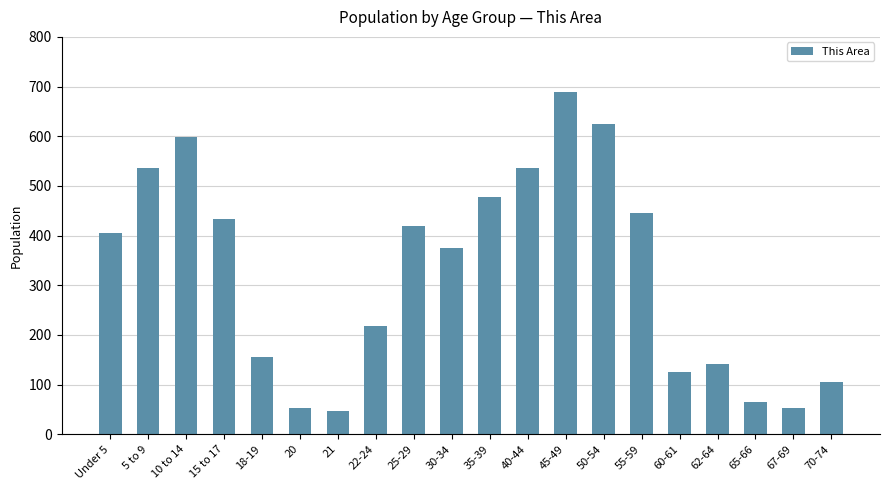

Reading left to right, transcribe all the data shown in this chart.

Under 5=406	5 to 9=536	10 to 14=599	15 to 17=434	18-19=156	20=53	21=47	22-24=218	25-29=419	30-34=376	35-39=478	40-44=536	45-49=690	50-54=625	55-59=445	60-61=125	62-64=142	65-66=66	67-69=53	70-74=105